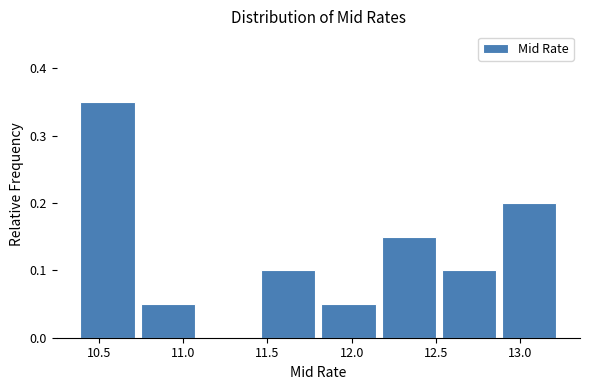

Reading left to right, list every bar in this chart as the range it spans on the x-axis followed by its height. Neither the bar edges nor the heights are printed on the chart, so give them approximately, as read against the axes.

10.40 to 10.75: 0.35
10.75 to 11.10: 0.05
11.10 to 11.45: 0
11.45 to 11.80: 0.10
11.80 to 12.20: 0.05
12.20 to 12.55: 0.15
12.55 to 12.90: 0.10
12.90 to 13.25: 0.20